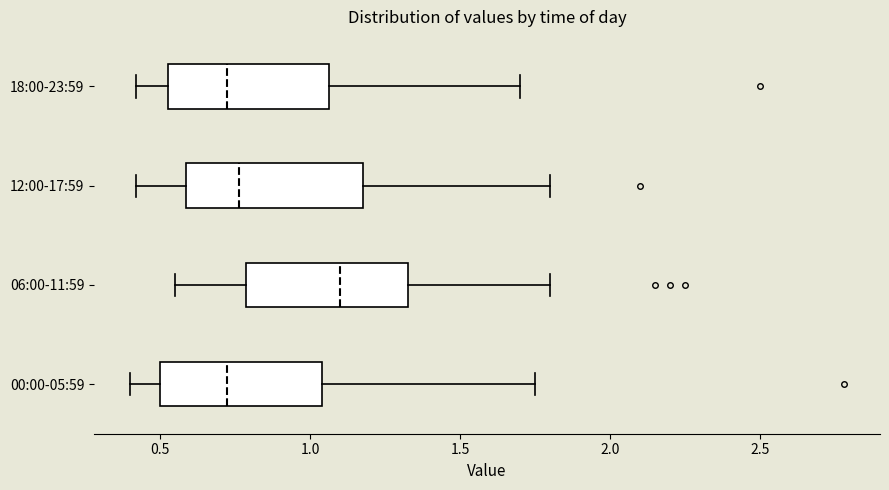

Reading bottom to top, read every box against the x-axis: the position of its median line, the range the box covers, and the ends of its whiskers. The values are not printed on the chart, so give them approximately, as read against the axis.

00:00-05:59: median 0.75, box 0.50 to 1.05, whiskers 0.40 to 1.75
06:00-11:59: median 1.10, box 0.80 to 1.35, whiskers 0.55 to 1.80
12:00-17:59: median 0.75, box 0.60 to 1.20, whiskers 0.40 to 1.80
18:00-23:59: median 0.75, box 0.55 to 1.05, whiskers 0.40 to 1.70